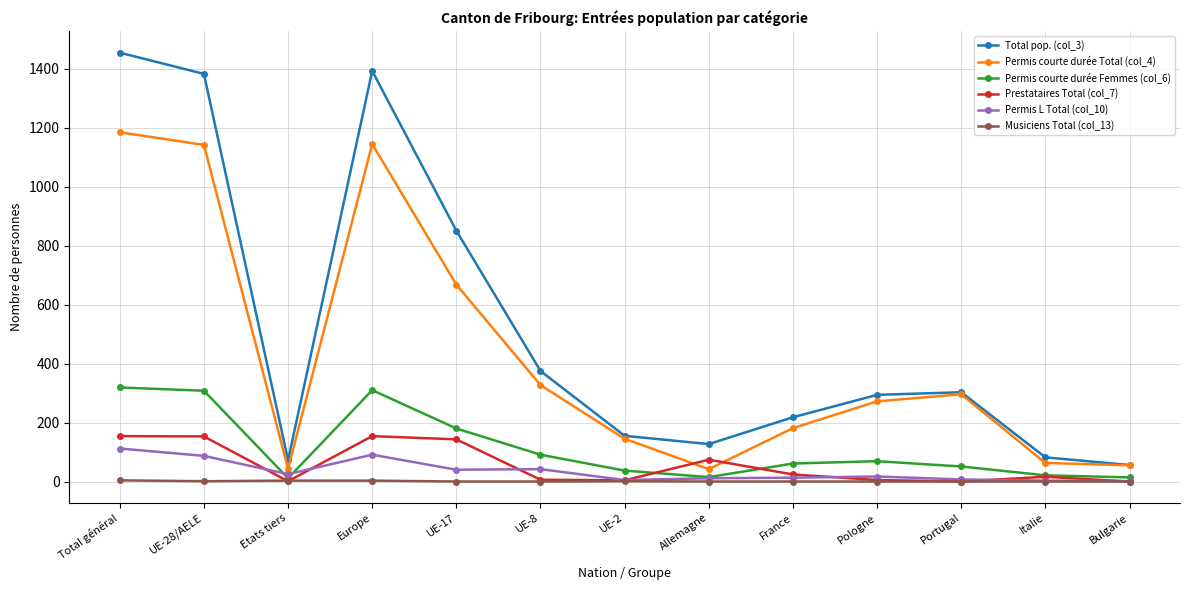

Is it true that Permis courte durée Total (col_4) equals 327 at UE-8?

True